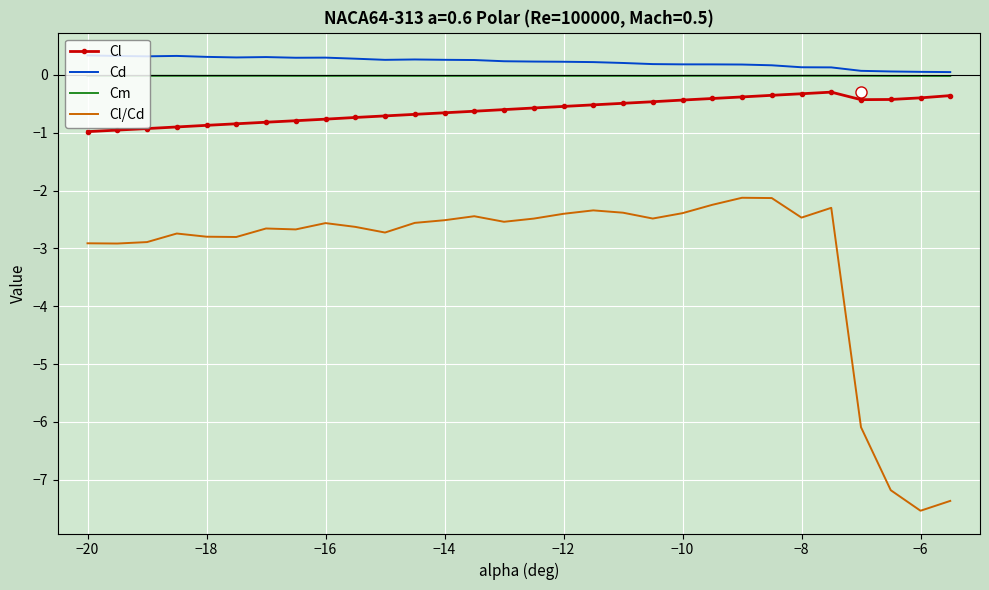

In Cd, how many points are higher than both neighbors (excluding endpoints)?

4